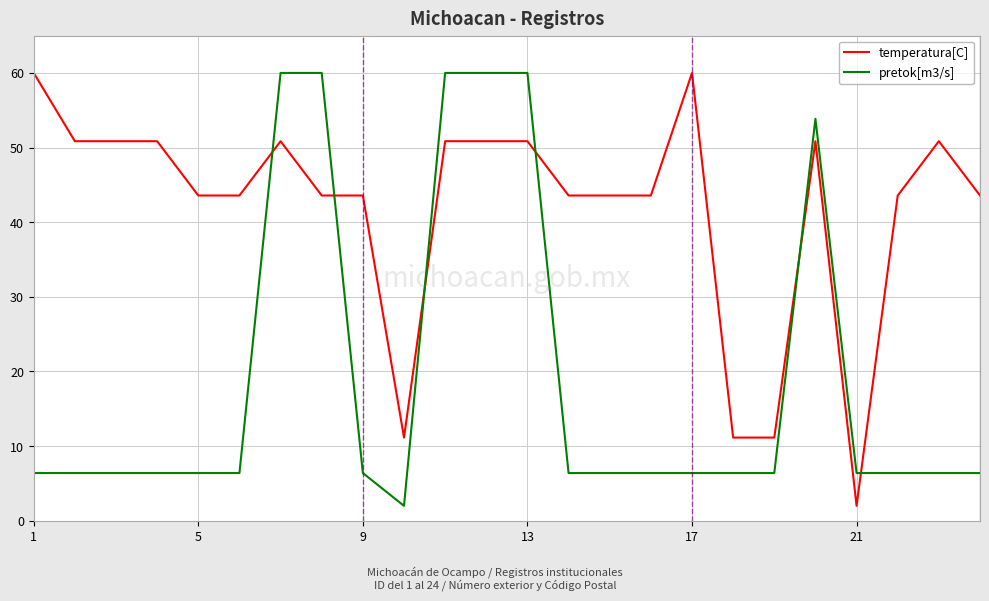

True or false: temperatura[C] and pretok[m3/s] cross at least once.

True